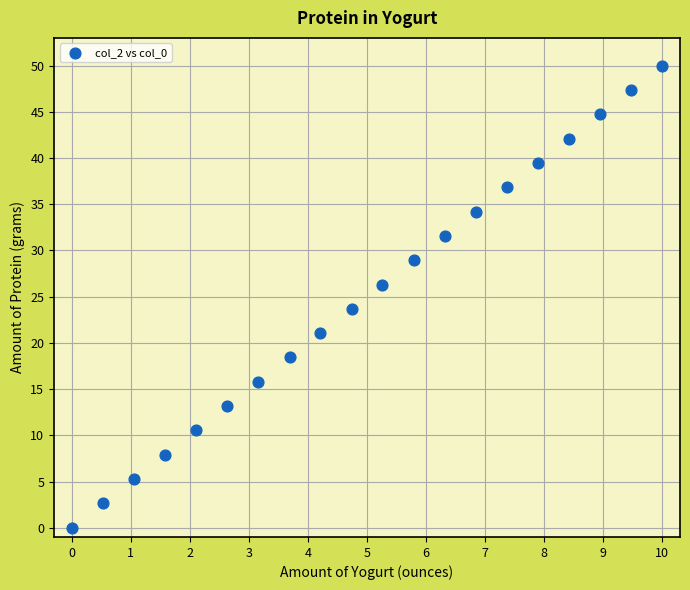

What is the range of Y values (max minus min)?

50.0